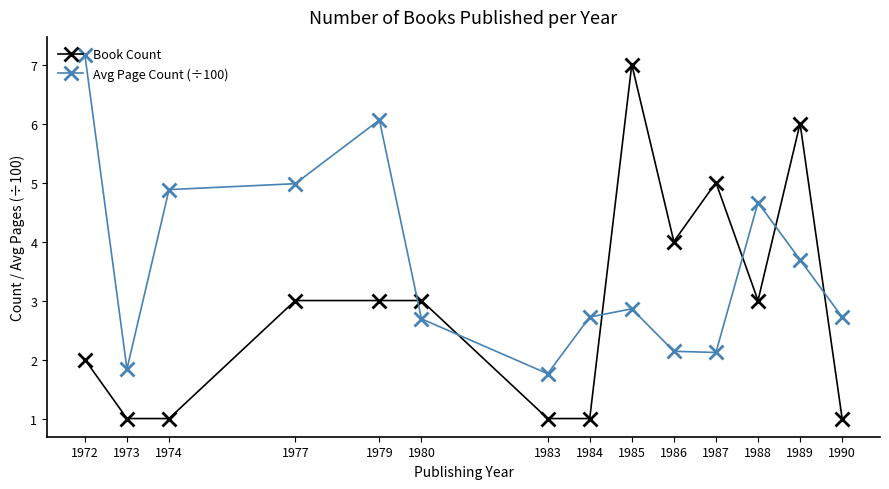

True or false: Book Count has more than 1 interior local peaks.

True